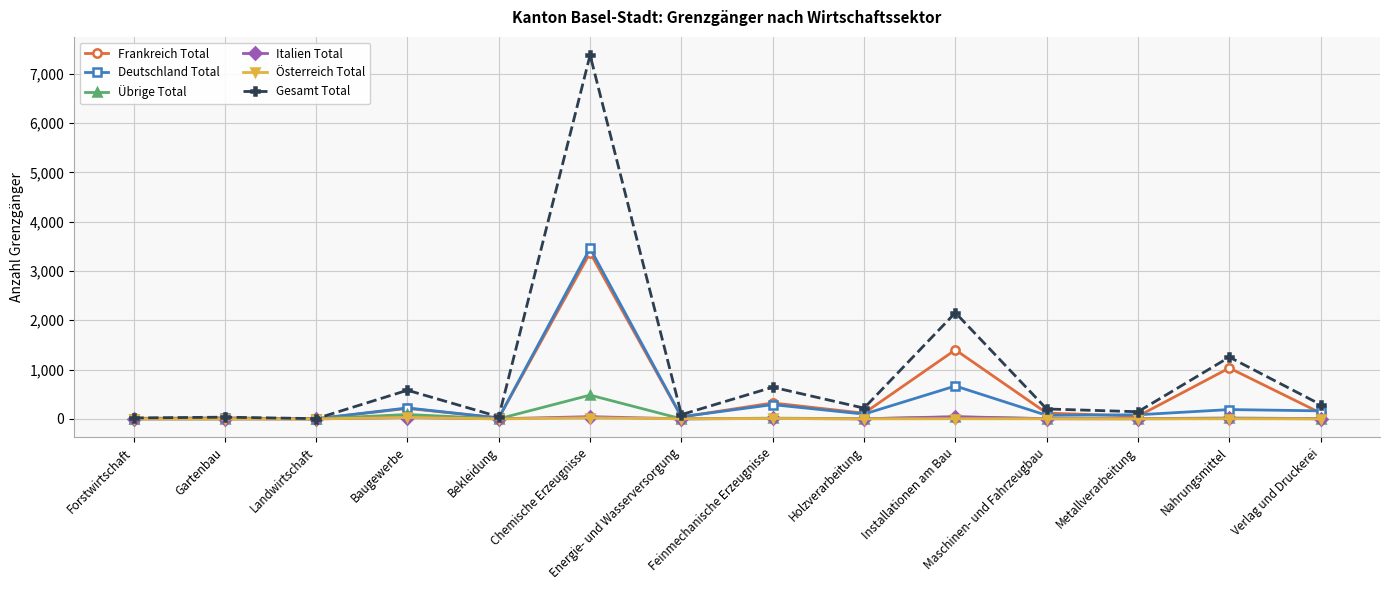

What is the label of the 4th point from the right?

Maschinen- und Fahrzeugbau